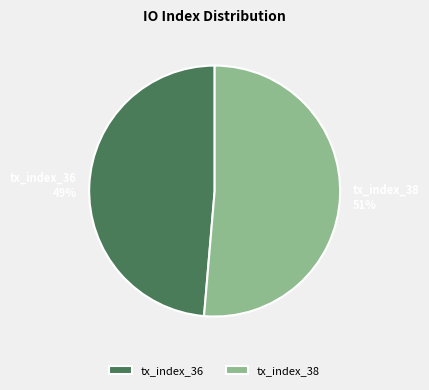

To the nearest percent, what portion does tx_index_38 represent?

51%